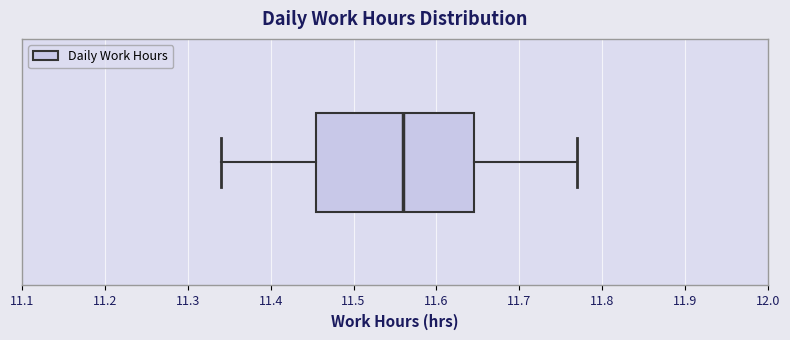

Where does the left whisker of the box end on the x-axis? The values are not printed on the chart, so give them approximately, as read against the axis.

11.34